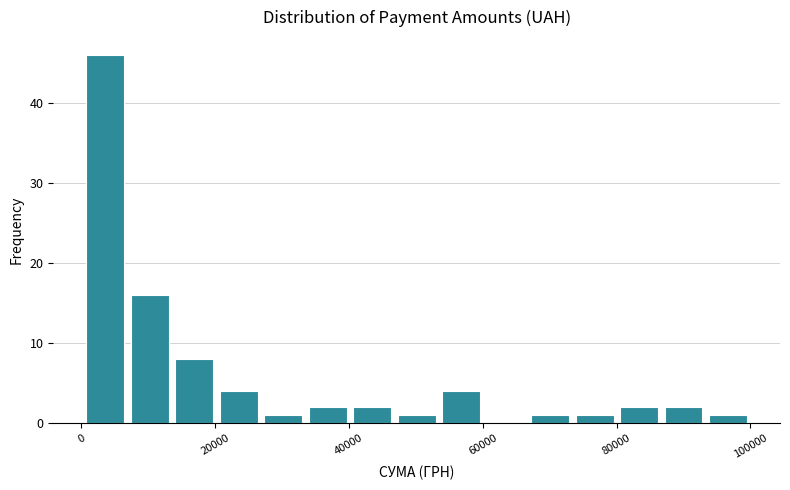

Around what value on the x-axis is the tallest bar? Give the approximate position of its centre, as read against the axis.

4000